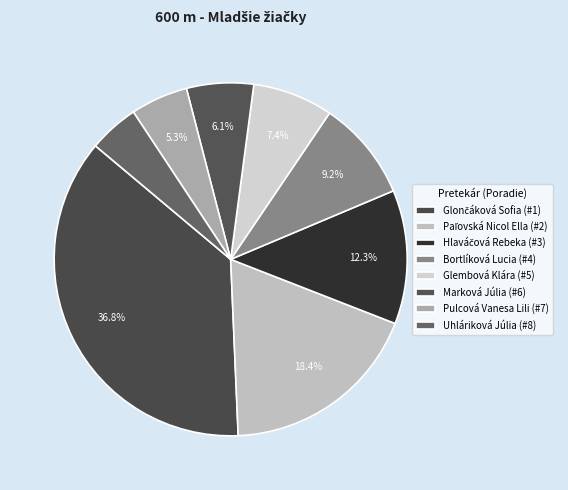

Count the number of slices in the pie.

8